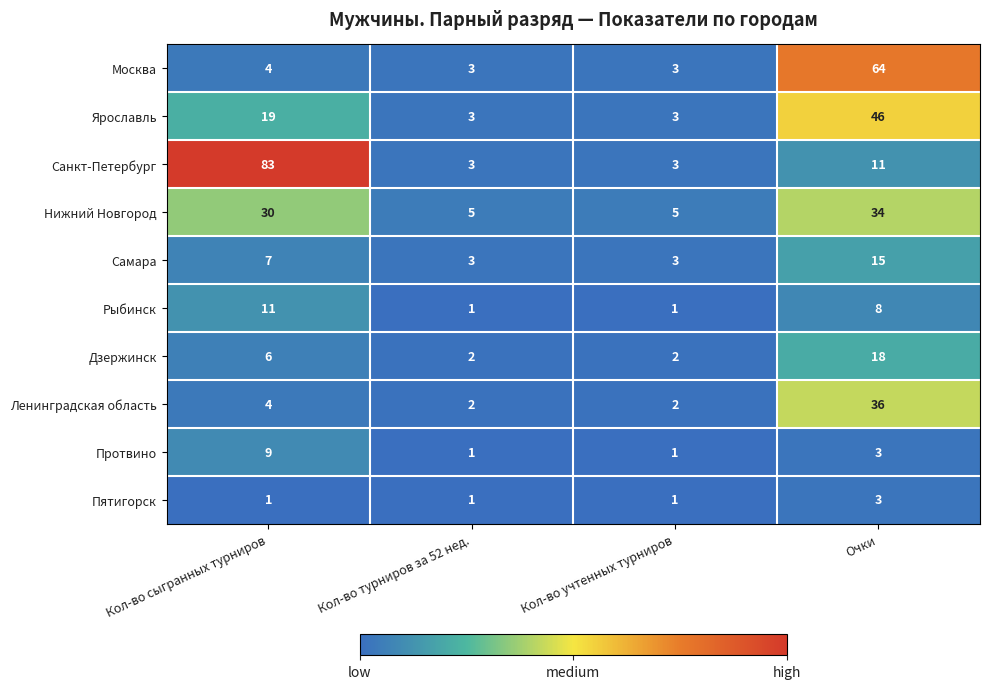

Which series has the largest total across all categories?

Санкт-Петербург